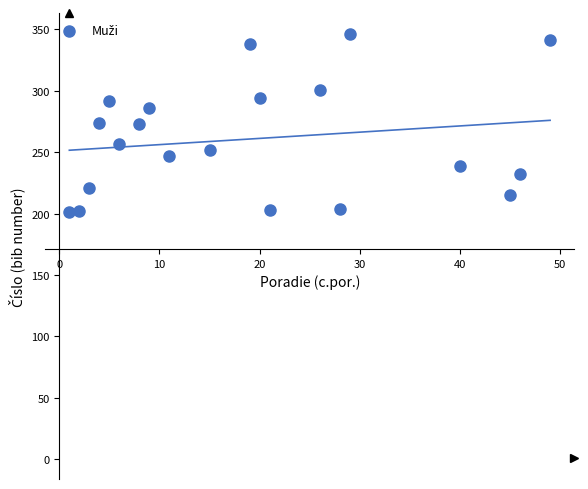

What is the range of X values (max minus min)?

48